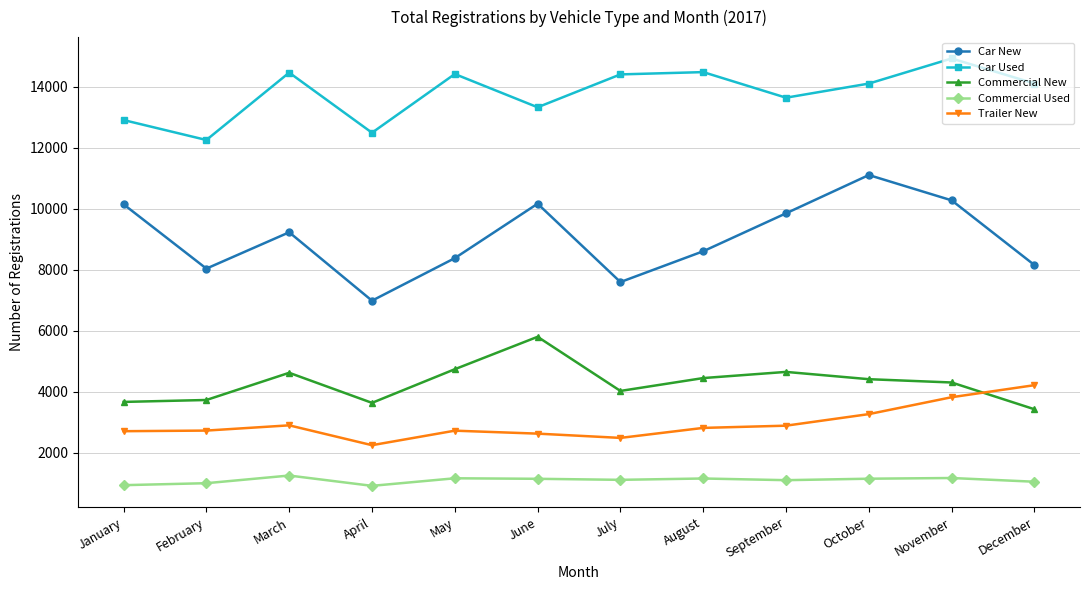

What is the value of the Car Used point at the 1st from the left?

12903